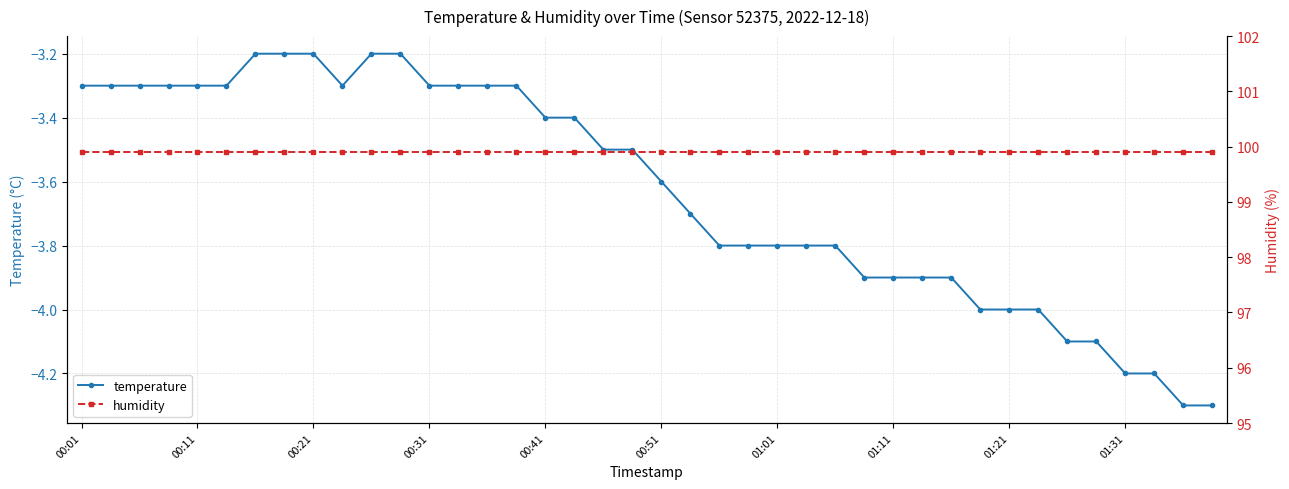

Is it true that humidity equals 99.9 at 11?

True